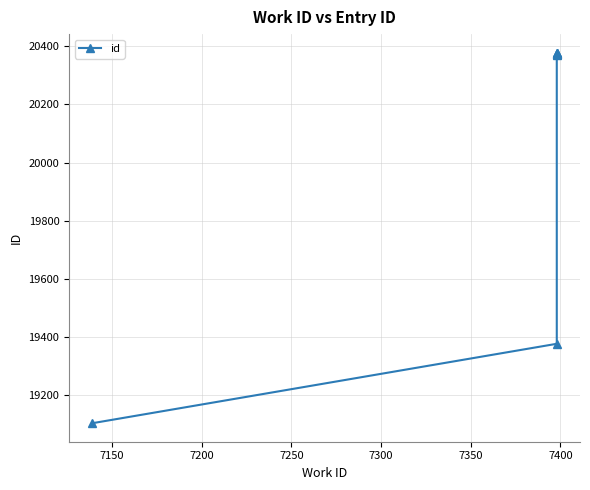

Where does the data first go above 20374?

7400